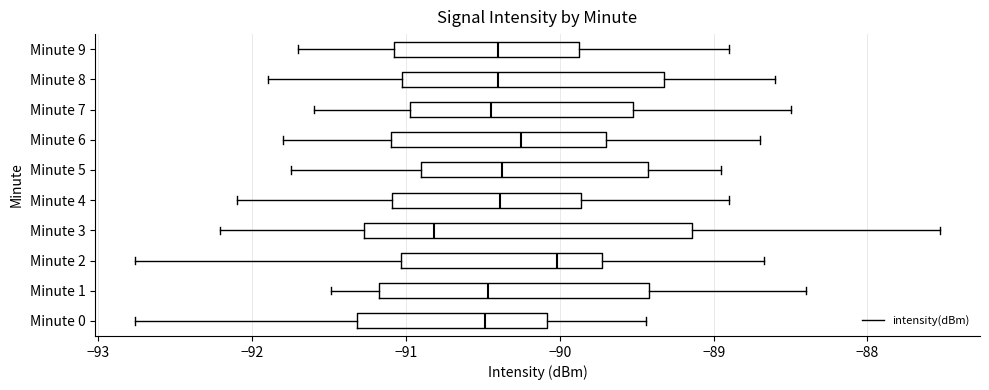

Reading bottom to top, read every box against the x-axis: the position of its median line, the range the box covers, and the ends of its whiskers. The values are not printed on the chart, so give them approximately, as read against the axis.

Minute 0: median -90.5, box -91.3 to -90.1, whiskers -92.8 to -89.4
Minute 1: median -90.5, box -91.2 to -89.4, whiskers -91.5 to -88.4
Minute 2: median -90.0, box -91.0 to -89.7, whiskers -92.8 to -88.7
Minute 3: median -90.8, box -91.3 to -89.1, whiskers -92.2 to -87.5
Minute 4: median -90.4, box -91.1 to -89.9, whiskers -92.1 to -88.9
Minute 5: median -90.4, box -90.9 to -89.4, whiskers -91.7 to -88.9
Minute 6: median -90.2, box -91.1 to -89.7, whiskers -91.8 to -88.7
Minute 7: median -90.4, box -91.0 to -89.5, whiskers -91.6 to -88.5
Minute 8: median -90.4, box -91.0 to -89.3, whiskers -91.9 to -88.6
Minute 9: median -90.4, box -91.1 to -89.9, whiskers -91.7 to -88.9